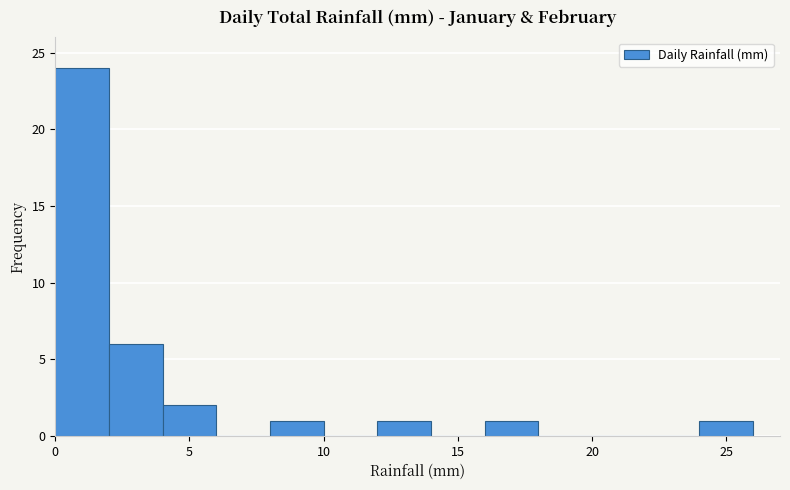

Over which range of the x-axis is the bar tallest?

0 to 2